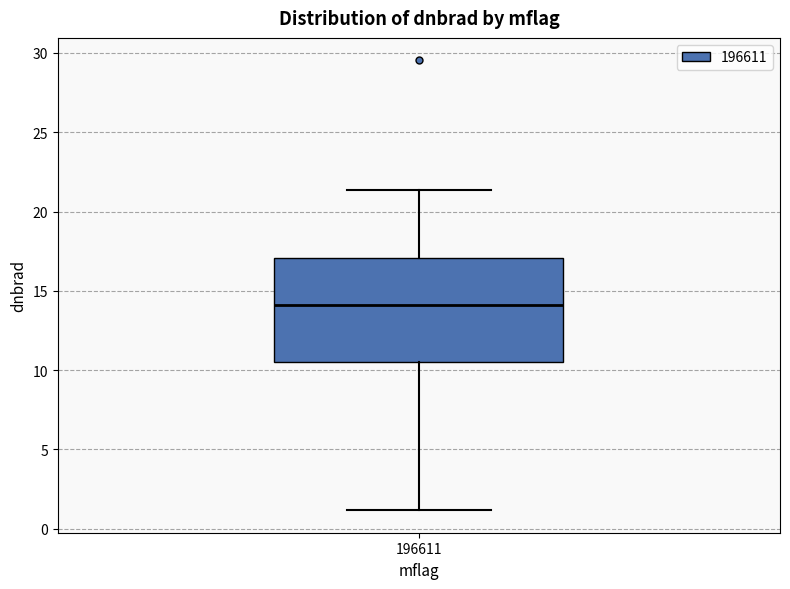

Where is the lower edge of the box at x = 196611 on the y-axis? The values are not printed on the chart, so give them approximately, as read against the axis.

10.5